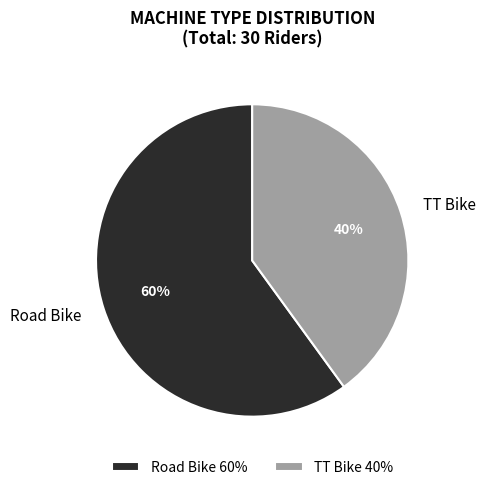

To the nearest percent, what percentage of the pie is Road Bike?

60%